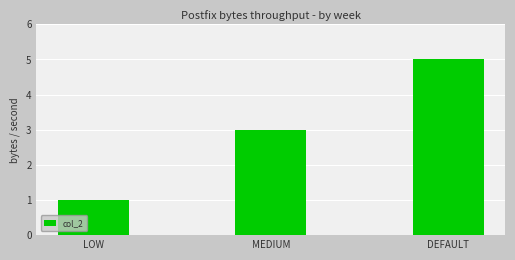

What is the value of the 2nd bar from the left?

3